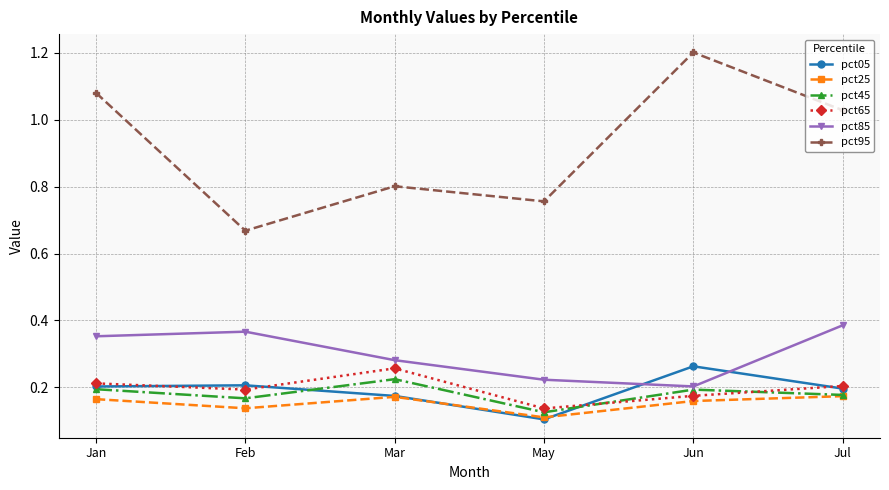

Does the chart have visible grid lines?

Yes